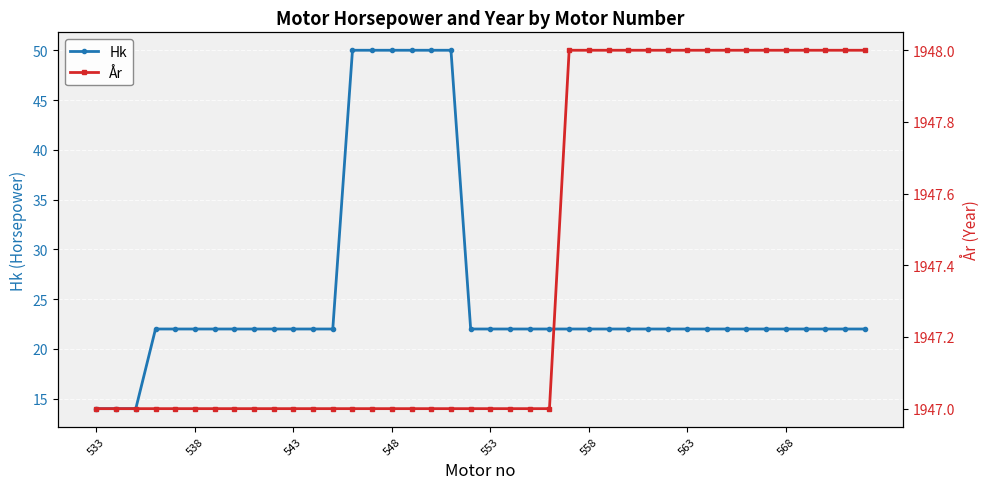

True or false: År and Hk cross at least once.

False